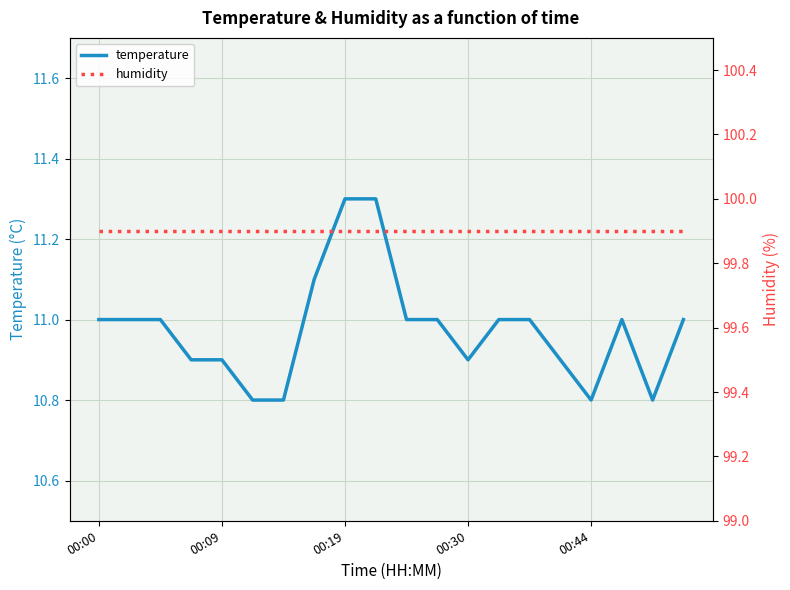

Reading left to right, list all the values displayed in this chart.

temperature: 11.0	11.0	11.0	10.9	10.9	10.8	10.8	11.1	11.3	11.3	11.0	11.0	10.9	11.0	11.0	10.9	10.8	11.0	10.8	11.0
humidity: 99.9	99.9	99.9	99.9	99.9	99.9	99.9	99.9	99.9	99.9	99.9	99.9	99.9	99.9	99.9	99.9	99.9	99.9	99.9	99.9